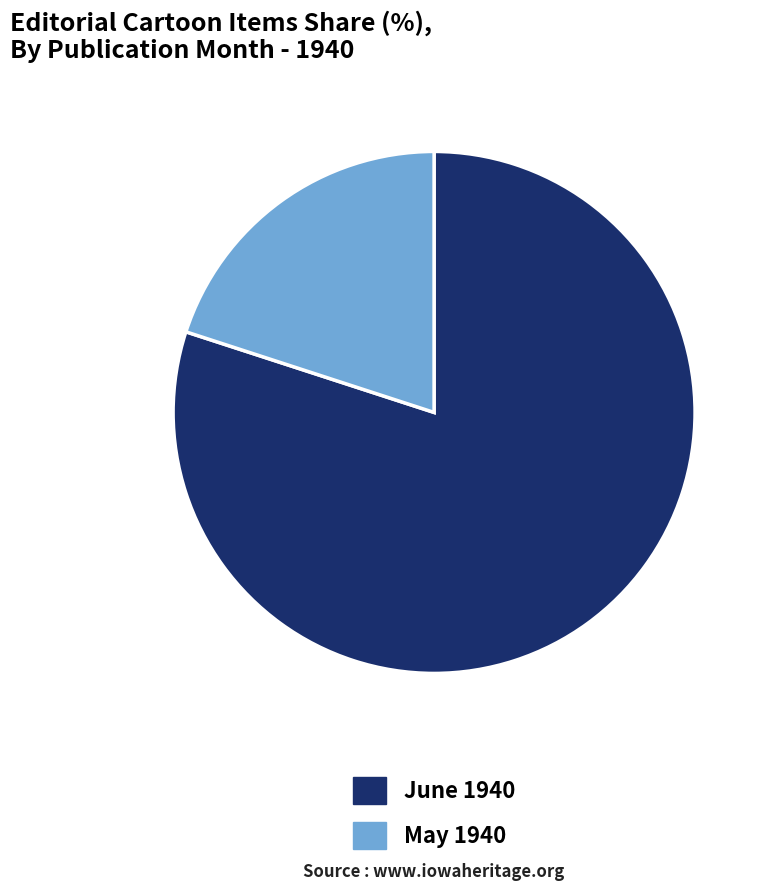

Is it true that June 1940 is 91% of the pie?

False